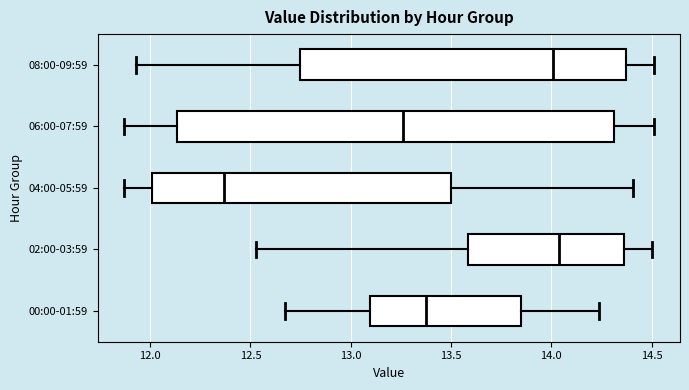

Reading bottom to top, read every box against the x-axis: the position of its median line, the range the box covers, and the ends of its whiskers. The values are not printed on the chart, so give them approximately, as read against the axis.

00:00-01:59: median 13.40, box 13.10 to 13.85, whiskers 12.65 to 14.25
02:00-03:59: median 14.05, box 13.60 to 14.35, whiskers 12.55 to 14.50
04:00-05:59: median 12.35, box 12.00 to 13.50, whiskers 11.85 to 14.40
06:00-07:59: median 13.25, box 12.15 to 14.30, whiskers 11.85 to 14.50
08:00-09:59: median 14.00, box 12.75 to 14.35, whiskers 11.95 to 14.50